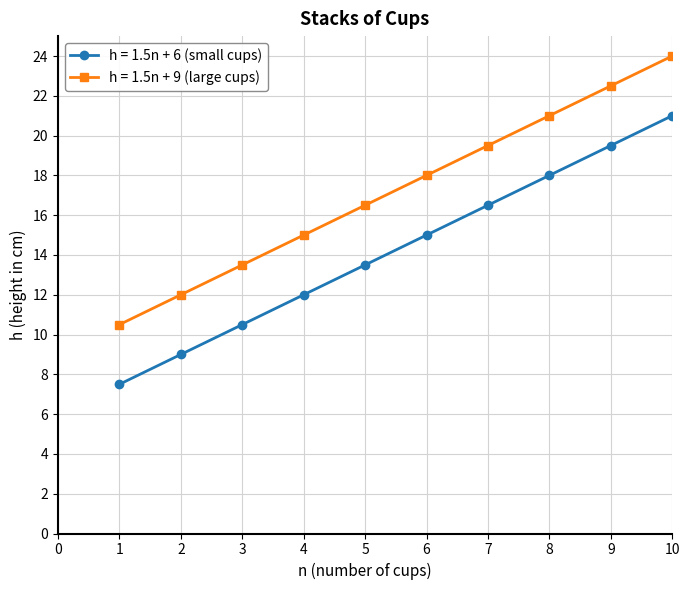

What is the difference between the highest and lowest values at 9?

3.0